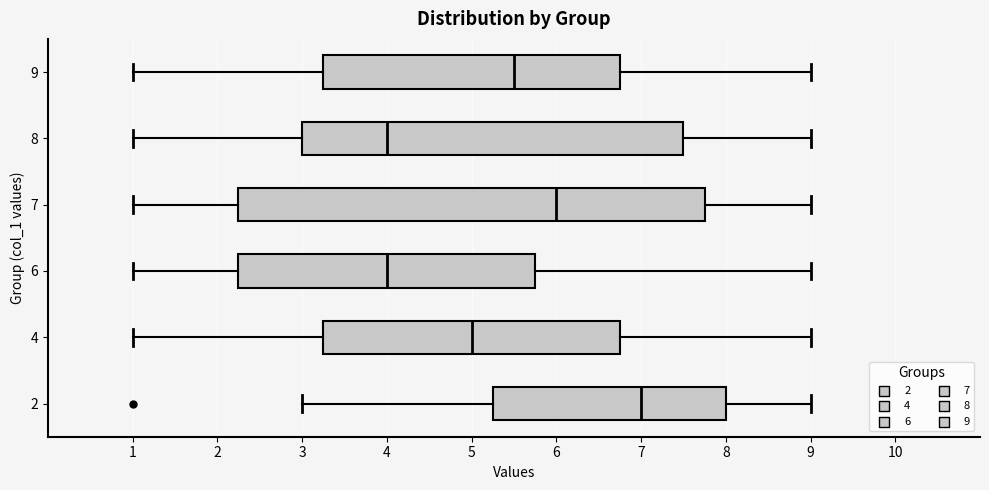

Reading bottom to top, transcribe this box plot: for each box, give where its median line is, the range the box spans, and where its two whiskers end, as read against the x-axis. The values are not printed on the chart, so give them approximately, as read against the axis.

2: median 7.0, box 5.3 to 8.0, whiskers 3.0 to 9.0
4: median 5.0, box 3.3 to 6.8, whiskers 1.0 to 9.0
6: median 4.0, box 2.3 to 5.8, whiskers 1.0 to 9.0
7: median 6.0, box 2.3 to 7.8, whiskers 1.0 to 9.0
8: median 4.0, box 3.0 to 7.5, whiskers 1.0 to 9.0
9: median 5.5, box 3.3 to 6.8, whiskers 1.0 to 9.0